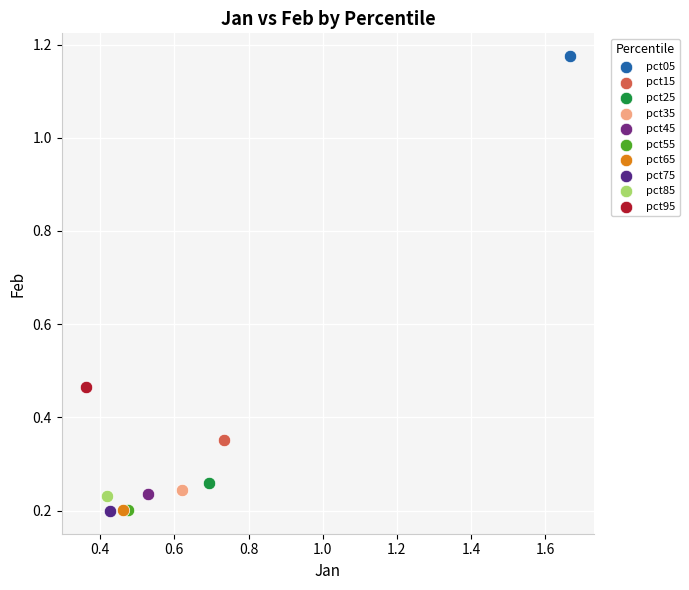

What are all the series names shown in the legend?

pct05, pct15, pct25, pct35, pct45, pct55, pct65, pct75, pct85, pct95